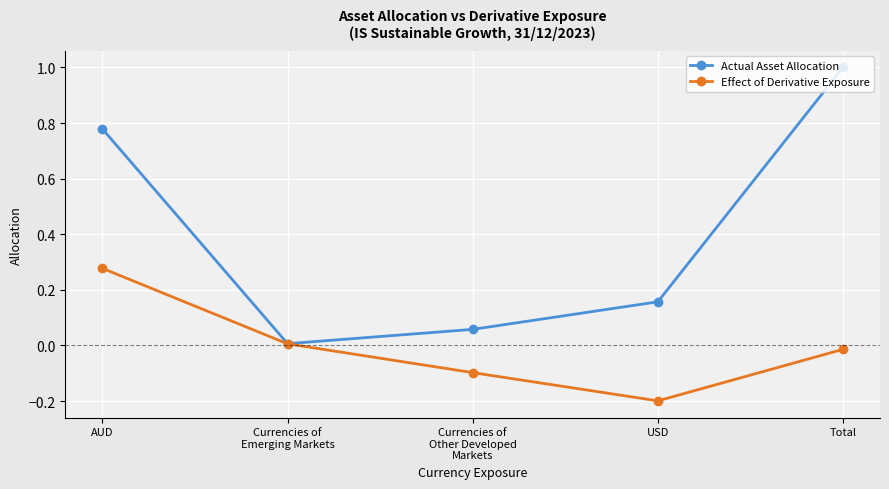

Which category has the lowest value in the Effect of Derivative Exposure series?

USD